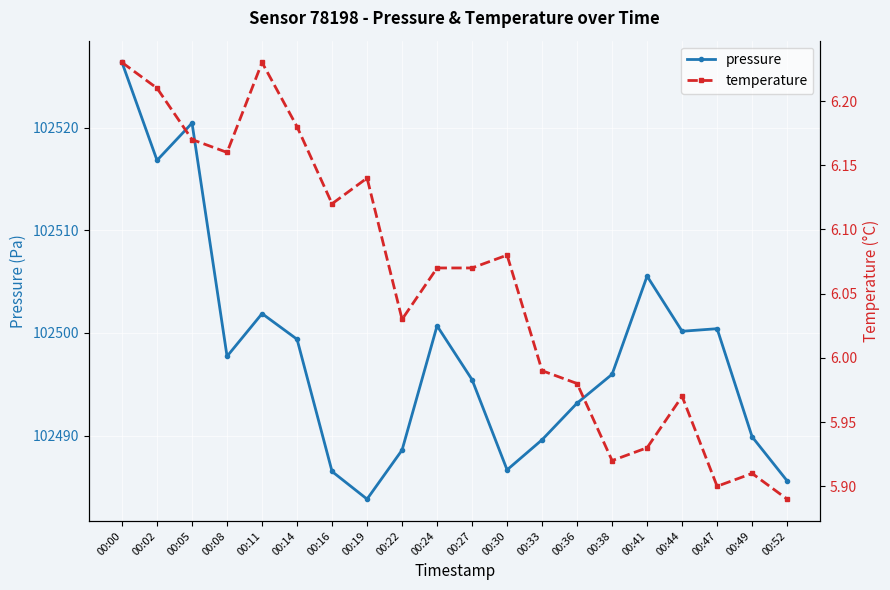

How many values in the temperature series exceed 6?

12